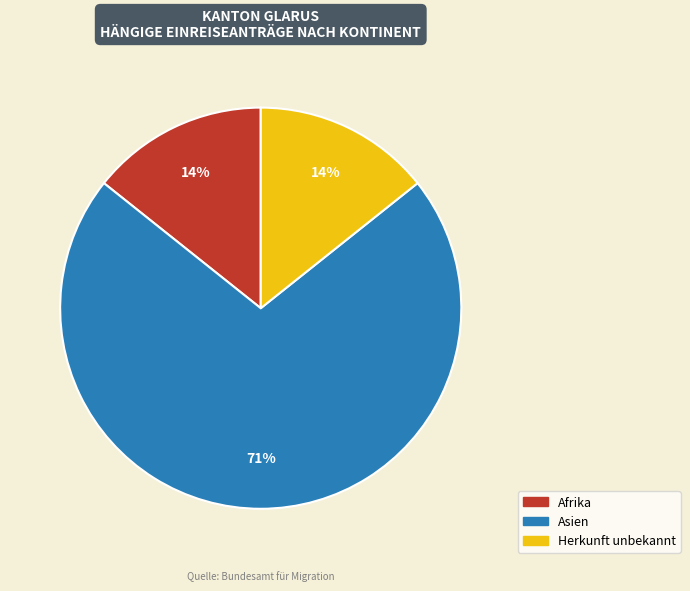

To the nearest percent, what is the average slice percentage?

33%